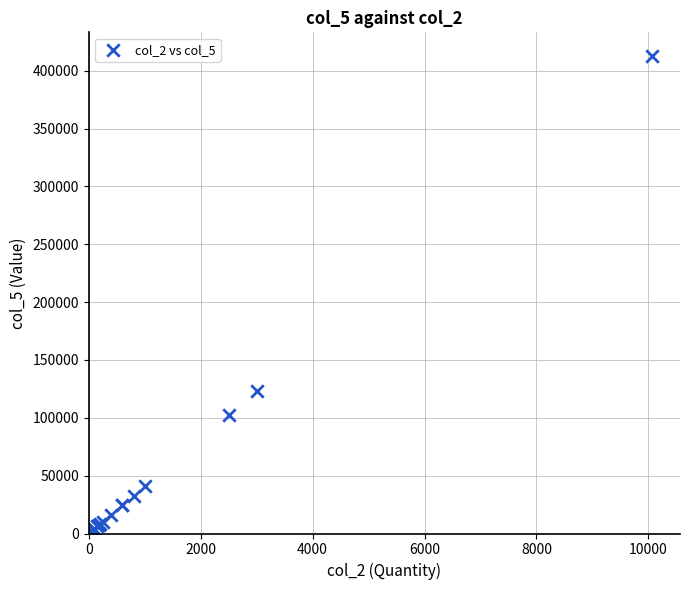

What Y value in the scatter plot is closest to 207152?

123000